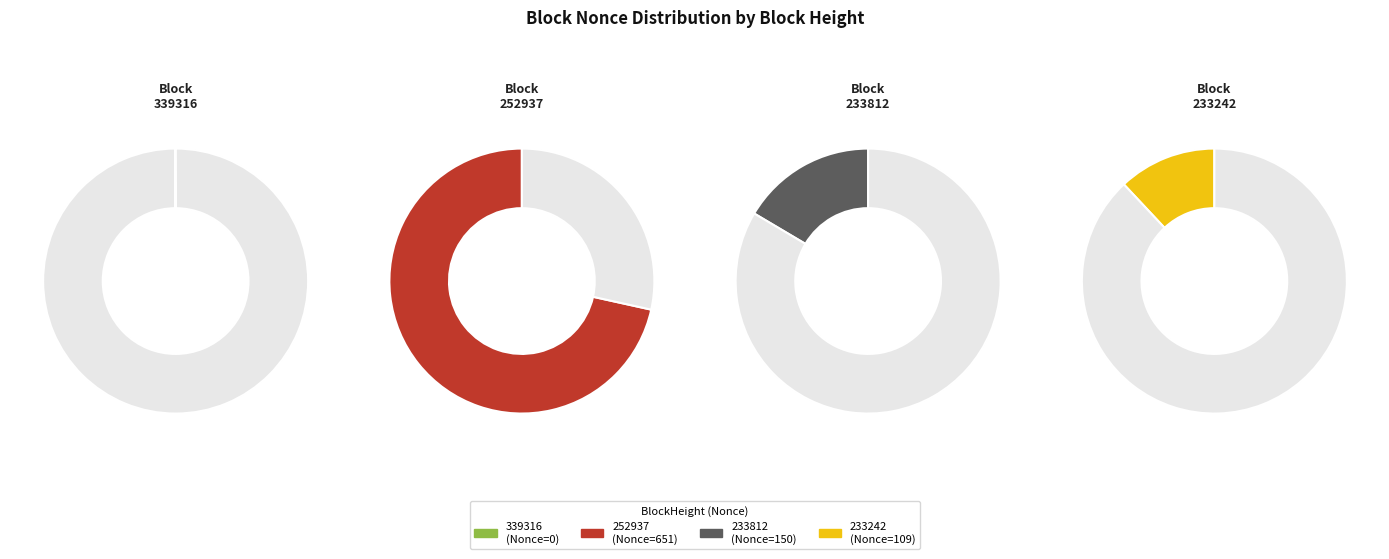

Does 233242 represent more than half of the total?

No